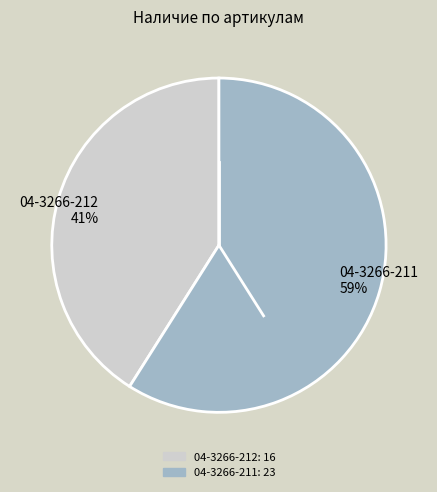

Does 04-3266-211 account for over 50% of the chart?

Yes